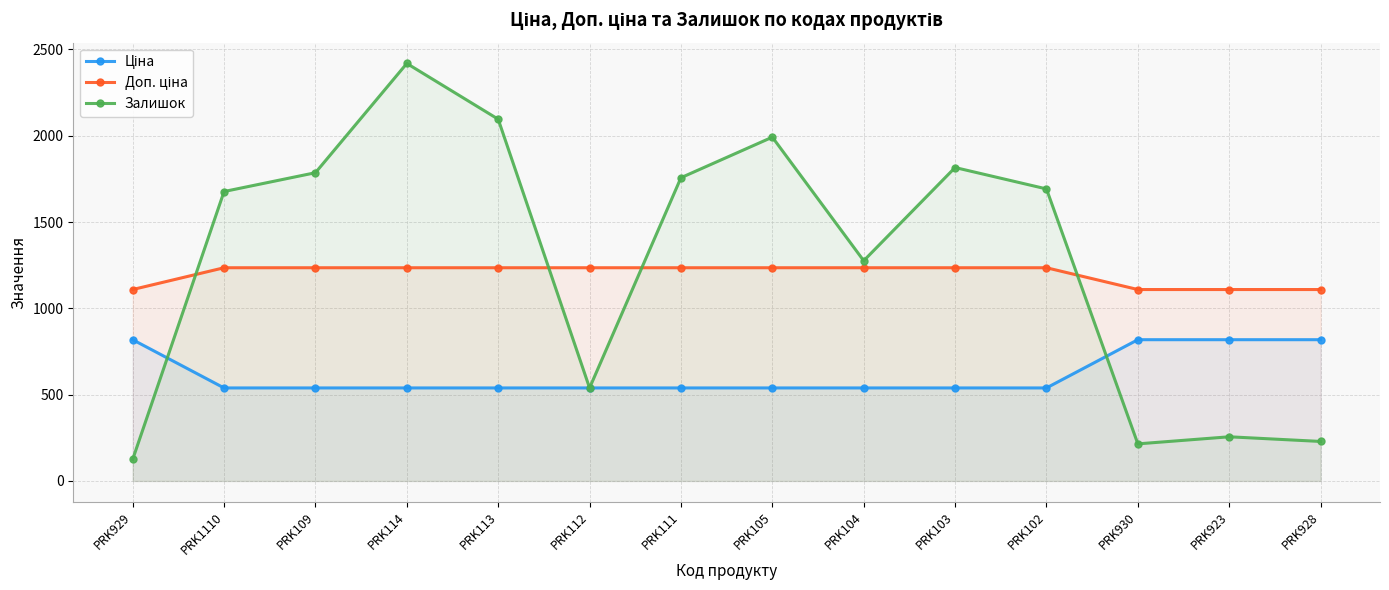

Reading left to right, list all the values displayed in this chart.

Ціна: PRK929=818.5	PRK1110=539.0	PRK109=539.0	PRK114=539.0	PRK113=539.0	PRK112=539.0	PRK111=539.0	PRK105=539.0	PRK104=539.0	PRK103=539.0	PRK102=539.0	PRK930=818.5	PRK923=818.5	PRK928=818.5
Доп. ціна: PRK929=1109.2	PRK1110=1235.4	PRK109=1235.4	PRK114=1235.4	PRK113=1235.4	PRK112=1235.4	PRK111=1235.4	PRK105=1235.4	PRK104=1235.4	PRK103=1235.4	PRK102=1235.4	PRK930=1109.2	PRK923=1109.2	PRK928=1109.2
Залишок: PRK929=125.0	PRK1110=1677.0	PRK109=1786.0	PRK114=2419.0	PRK113=2096.0	PRK112=539.0	PRK111=1757.0	PRK105=1992.0	PRK104=1276.0	PRK103=1816.0	PRK102=1692.0	PRK930=215.0	PRK923=256.0	PRK928=229.0